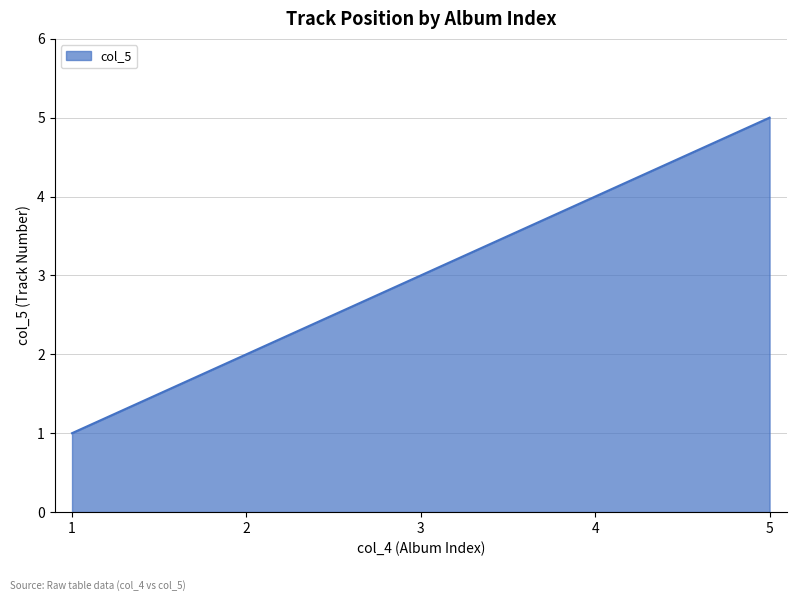

List the labels in order of value, largest first.

5, 4, 3, 2, 1